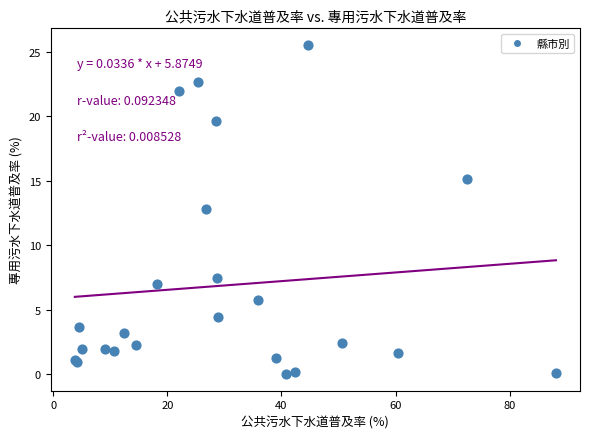

What Y value in the scatter plot is closest to 12?

12.8